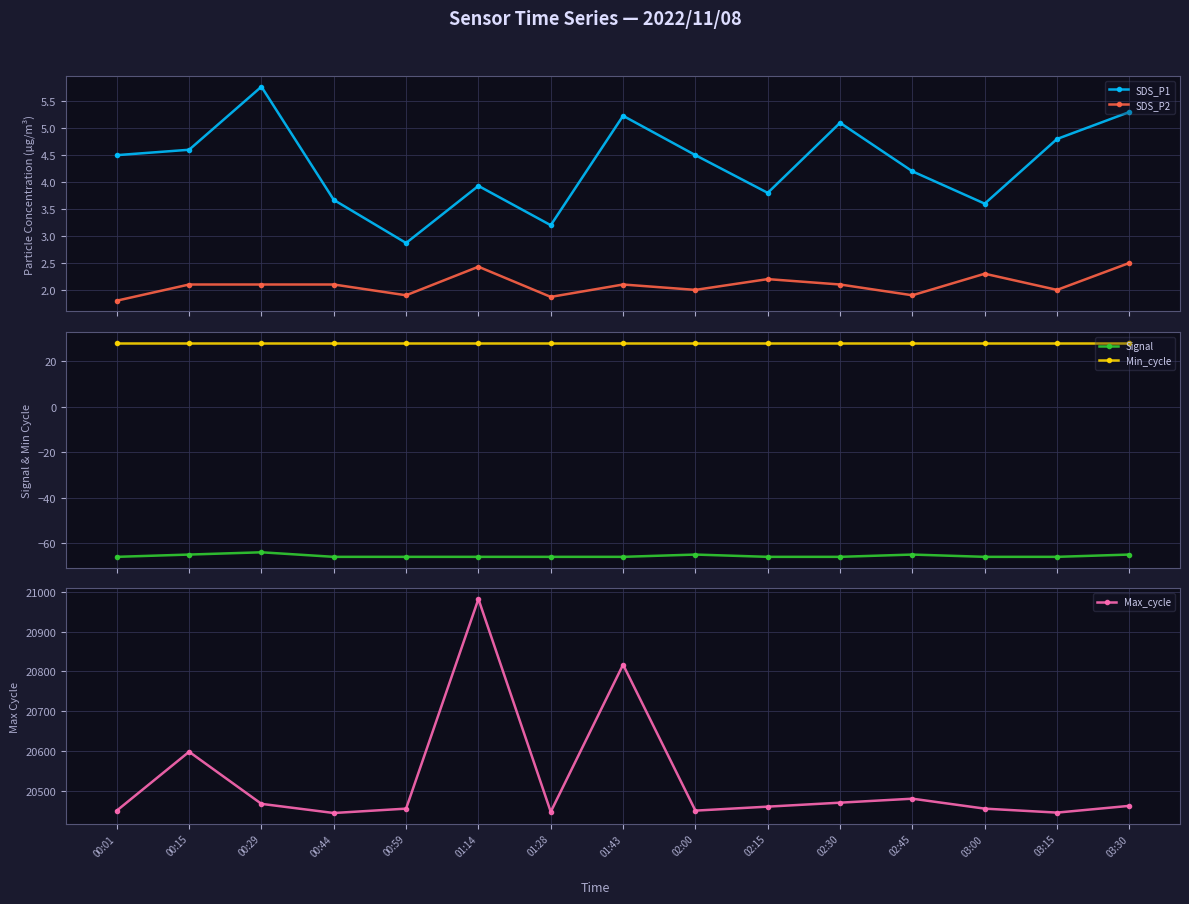

Where does the Max_cycle series first go above 20460?

00:15